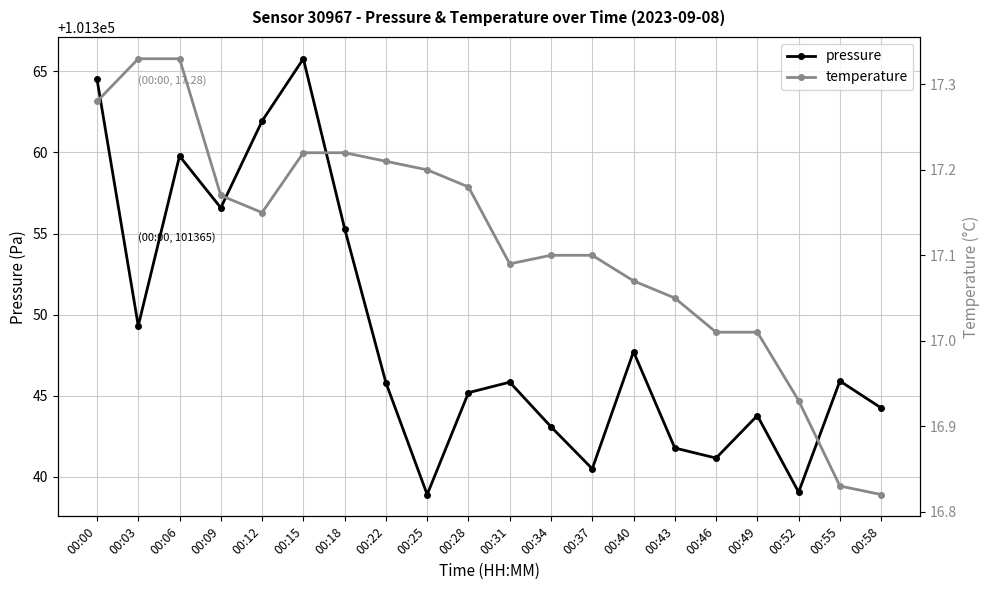

Reading right to left, extract all data points from this chart.

pressure: 00:58=101344.2	00:55=101345.9	00:52=101339.1	00:49=101343.8	00:46=101341.2	00:43=101341.8	00:40=101347.7	00:37=101340.5	00:34=101343.1	00:31=101345.8	00:28=101345.2	00:25=101338.9	00:22=101345.8	00:18=101355.3	00:15=101365.8	00:12=101361.9	00:09=101356.6	00:06=101359.8	00:03=101349.3	00:00=101364.5
temperature: 00:58=16.8	00:55=16.8	00:52=16.9	00:49=17.0	00:46=17.0	00:43=17.1	00:40=17.1	00:37=17.1	00:34=17.1	00:31=17.1	00:28=17.2	00:25=17.2	00:22=17.2	00:18=17.2	00:15=17.2	00:12=17.1	00:09=17.2	00:06=17.3	00:03=17.3	00:00=17.3